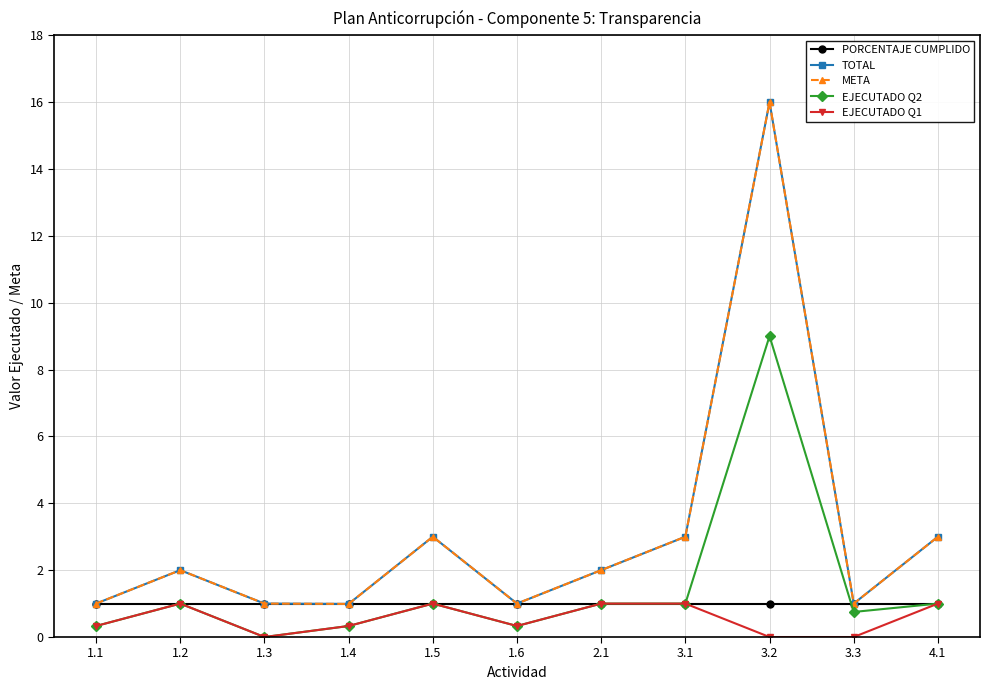

Between which two adjacent categories do META and PORCENTAJE CUMPLIDO first intersect?

1.4 and 1.5